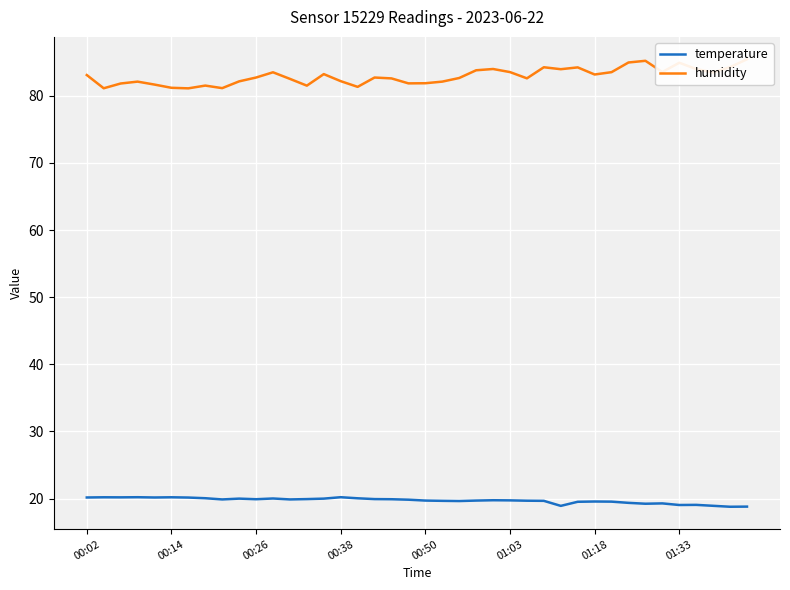

Reading right to left, transcribe all the data shown in this chart.

temperature: 18.8	18.8	18.9	19.1	19.1	19.3	19.2	19.4	19.6	19.6	19.5	18.9	19.7	19.7	19.7	19.8	19.7	19.6	19.7	19.7	19.8	19.9	19.9	20.1	20.2	20.0	19.9	19.9	20.0	19.9	20.0	19.9	20.1	20.2	20.2	20.2	20.2	20.2	20.2	20.2
humidity: 85.4	84.3	83.5	84.0	84.9	83.5	85.2	85.0	83.5	83.2	84.2	84.0	84.2	82.6	83.5	84.0	83.8	82.6	82.1	81.9	81.8	82.6	82.7	81.3	82.2	83.2	81.5	82.5	83.5	82.7	82.1	81.1	81.5	81.1	81.2	81.7	82.1	81.8	81.1	83.1